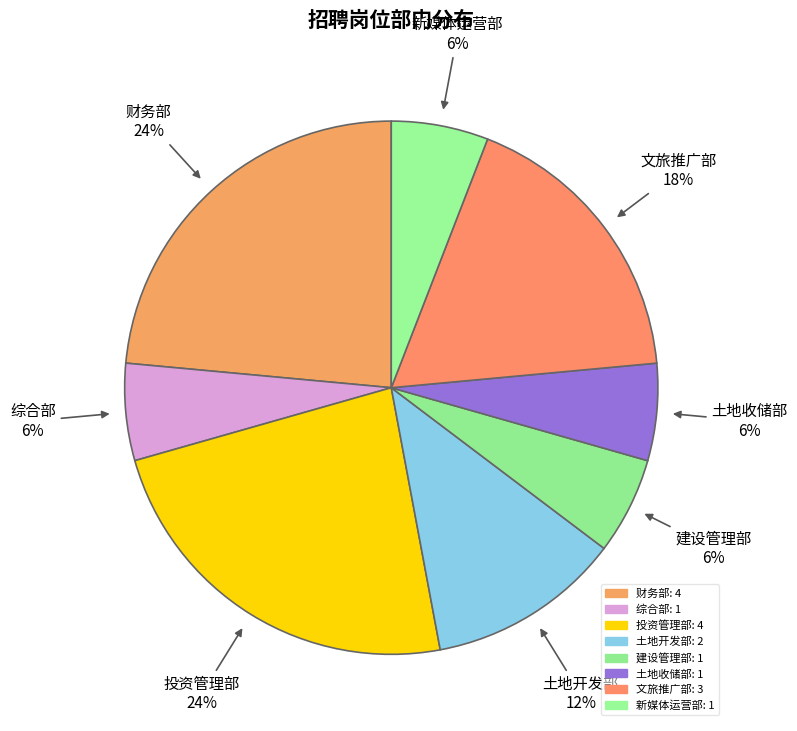

How many segments does this pie chart have?

8